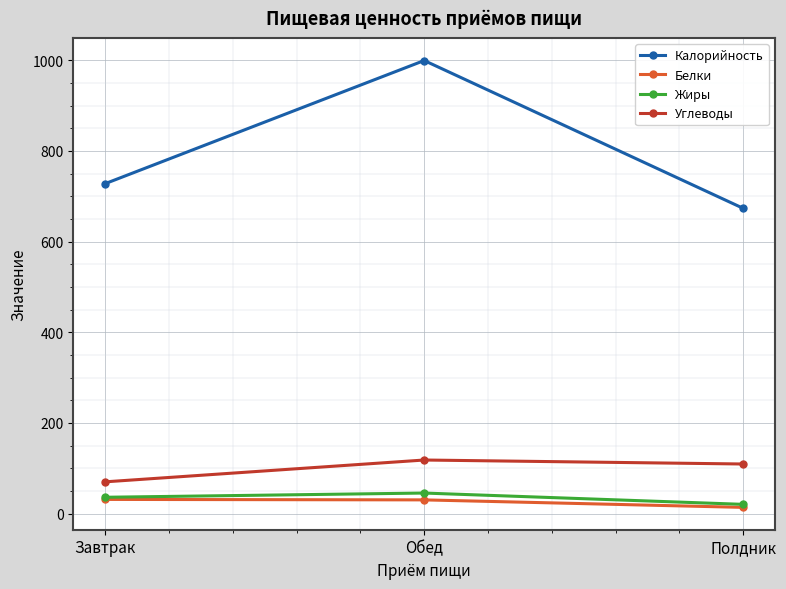

At which category does the chart reach its peak across all series?

Обед